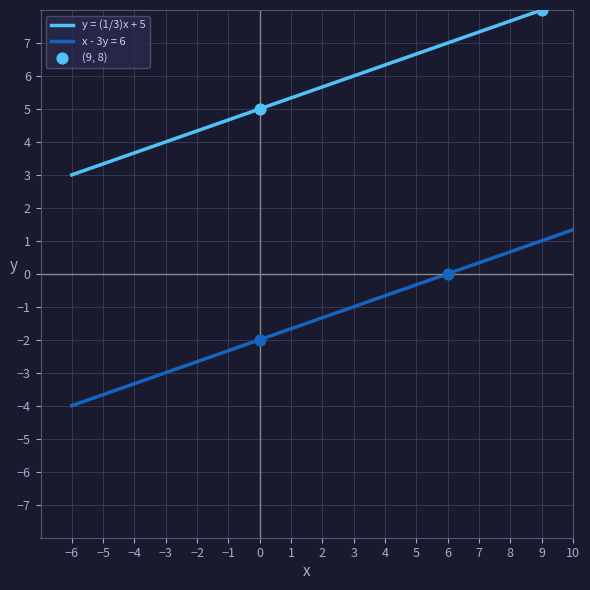

Approximately how many times larger is the value at −2 compared to 5?

0.6